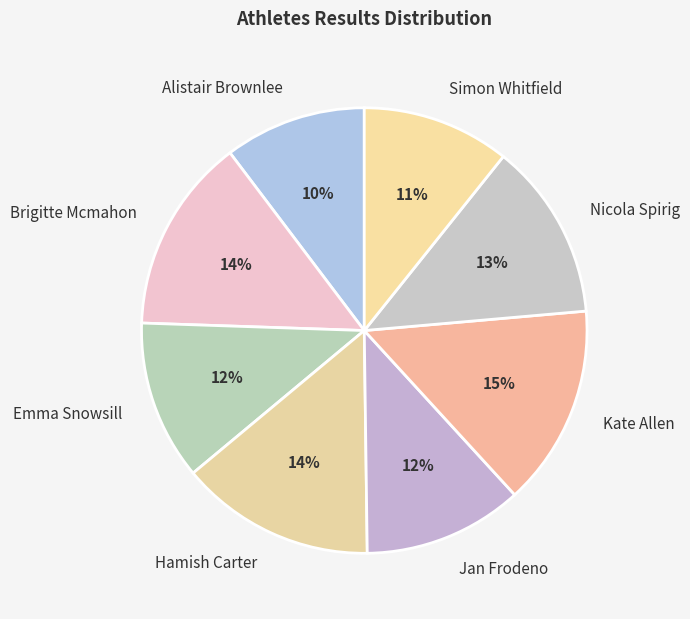

To the nearest percent, what is the average slice percentage?

12%